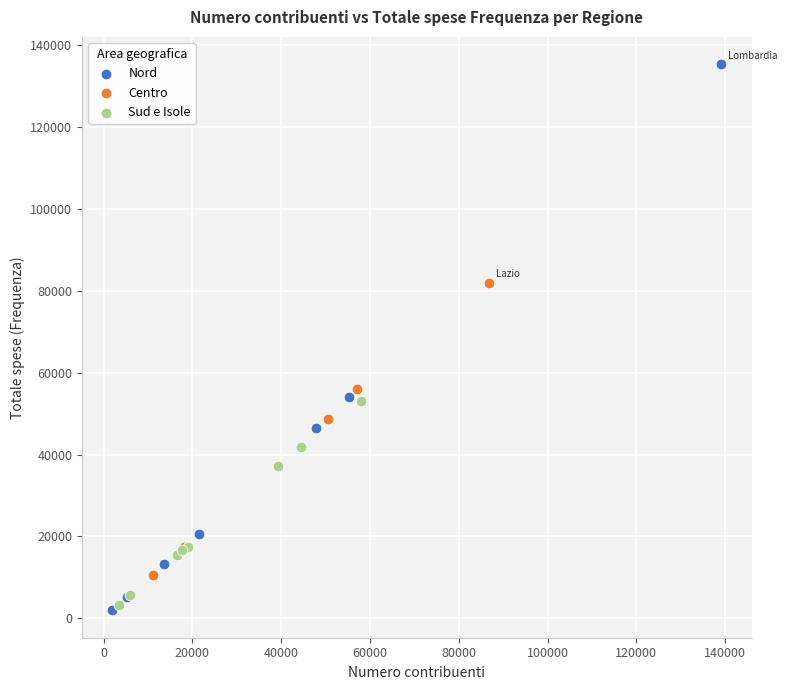

Which series has the largest Y range (max minus min)?

Nord